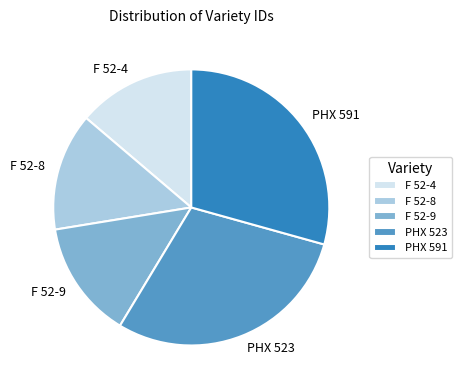

Combined, do F 52-8 and PHX 591 account for over 50%?

No